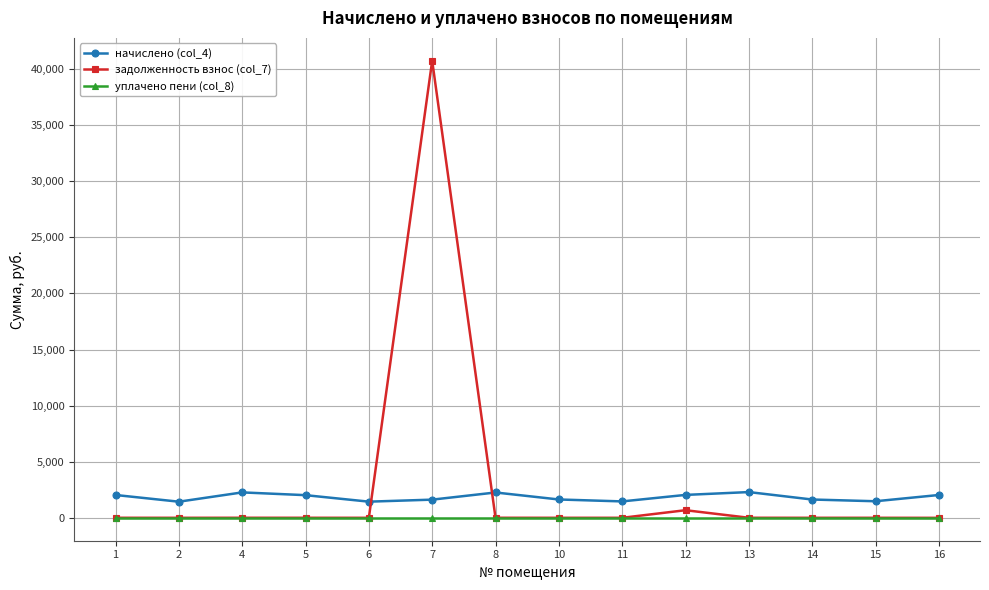

True or false: начислено (col_4) and уплачено пени (col_8) cross at least once.

False